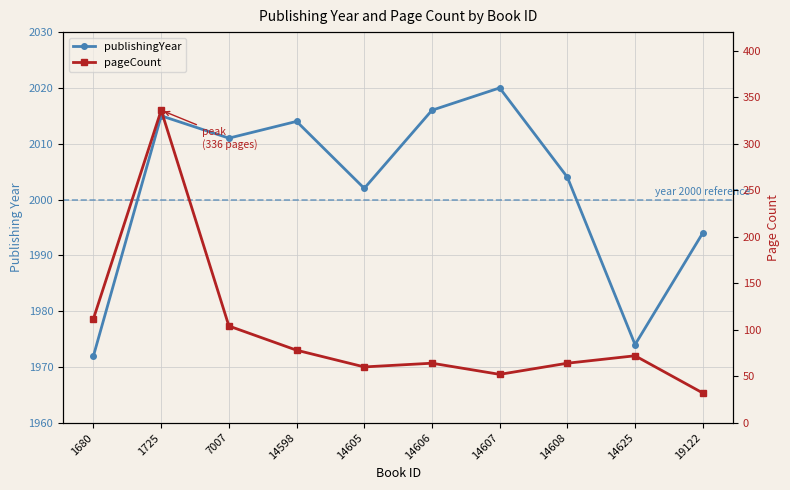

Which category has the lowest value in the pageCount series?

19122